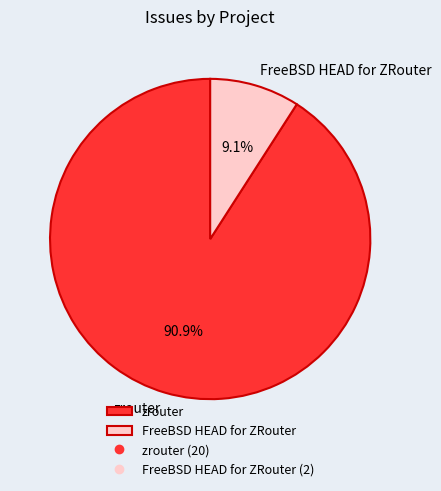

Between FreeBSD HEAD for ZRouter and zrouter, which is larger?

zrouter